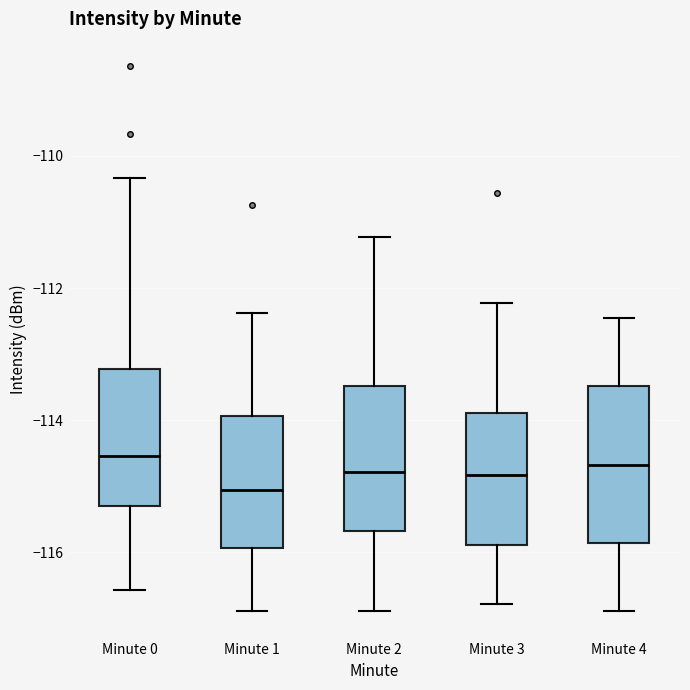

Reading left to right, read every box against the y-axis: the position of its median line, the range the box covers, and the ends of its whiskers. The values are not printed on the chart, so give them approximately, as read against the axis.

Minute 0: median -114.6, box -115.2 to -113.2, whiskers -116.6 to -110.4
Minute 1: median -115.0, box -116.0 to -114.0, whiskers -116.8 to -112.4
Minute 2: median -114.8, box -115.6 to -113.4, whiskers -116.8 to -111.2
Minute 3: median -114.8, box -115.8 to -113.8, whiskers -116.8 to -112.2
Minute 4: median -114.6, box -115.8 to -113.4, whiskers -116.8 to -112.4